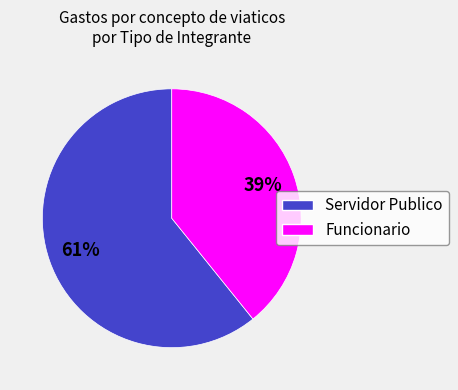

To the nearest percent, what is the difference between the largest and smallest slice percentages?

22%